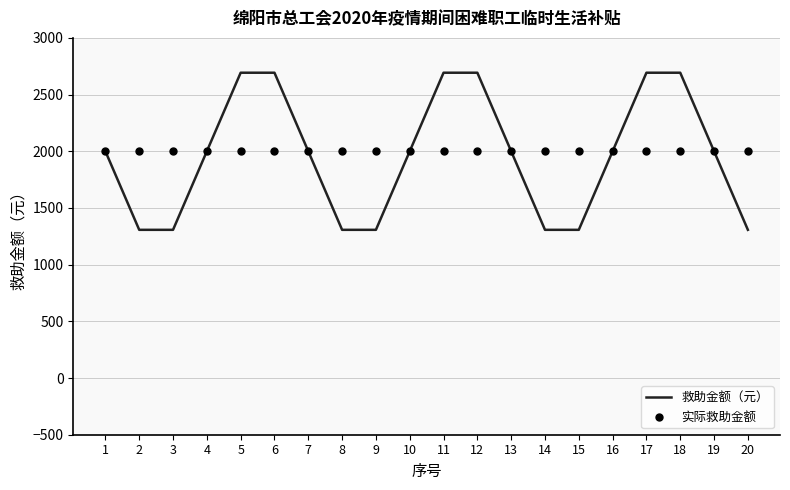

Which series contains the lowest Y value?

救助金额（元）